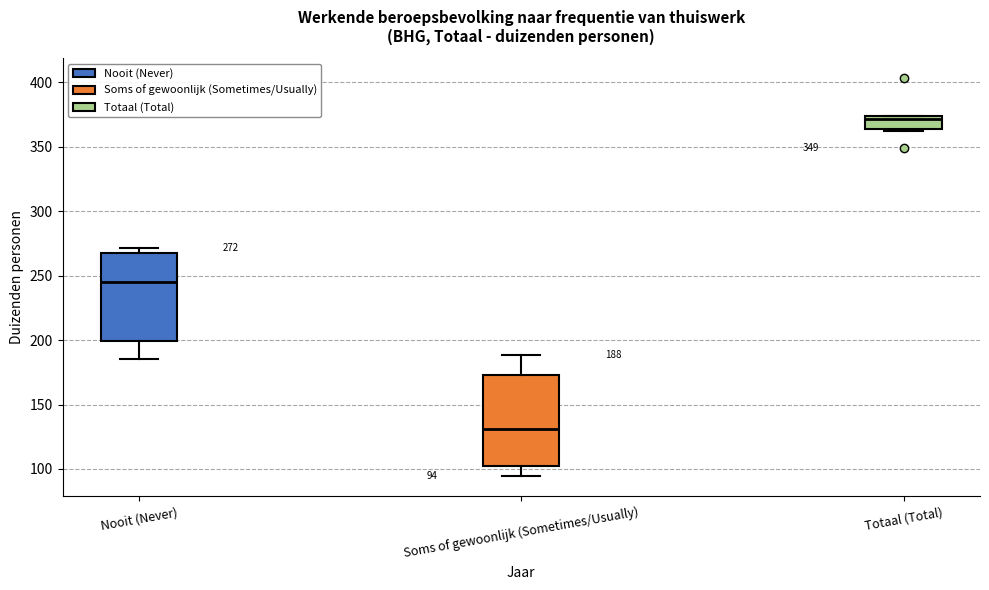

Which box's median line is the highest?

Totaal (Total)